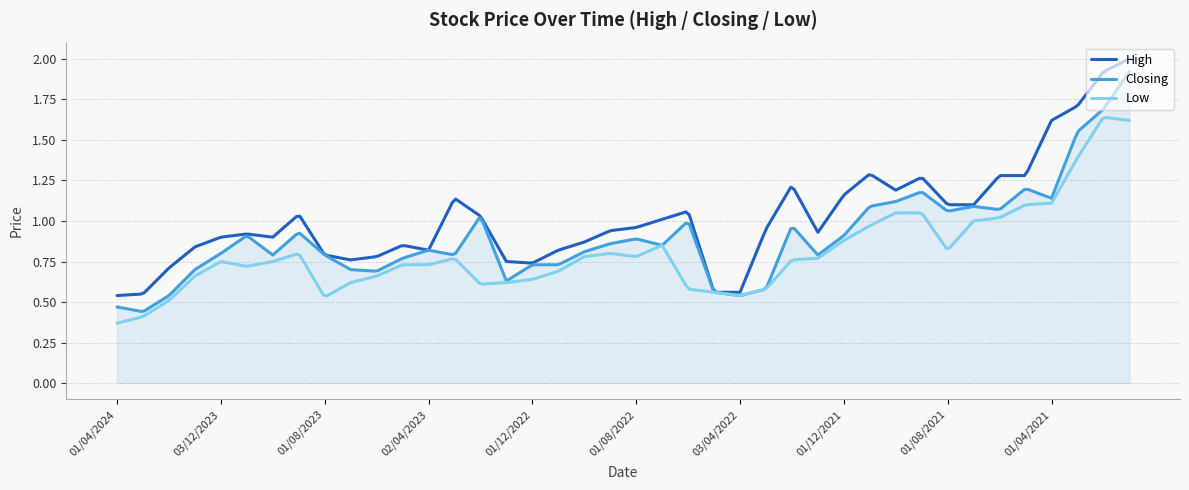

Which series has the largest total across all categories?

High